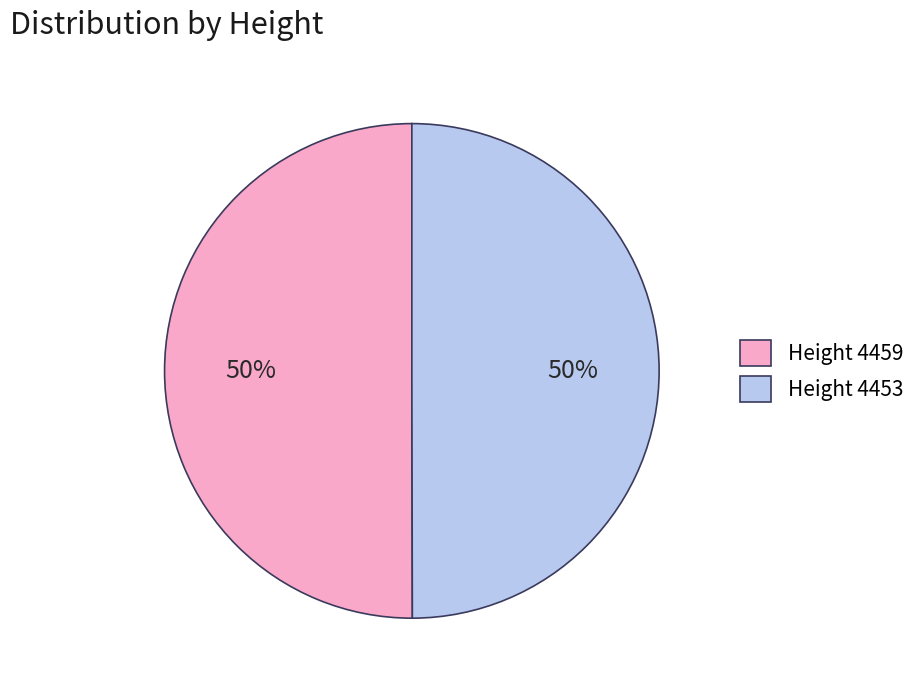

Do Height 4459 and Height 4453 together represent more than half of the pie?

Yes